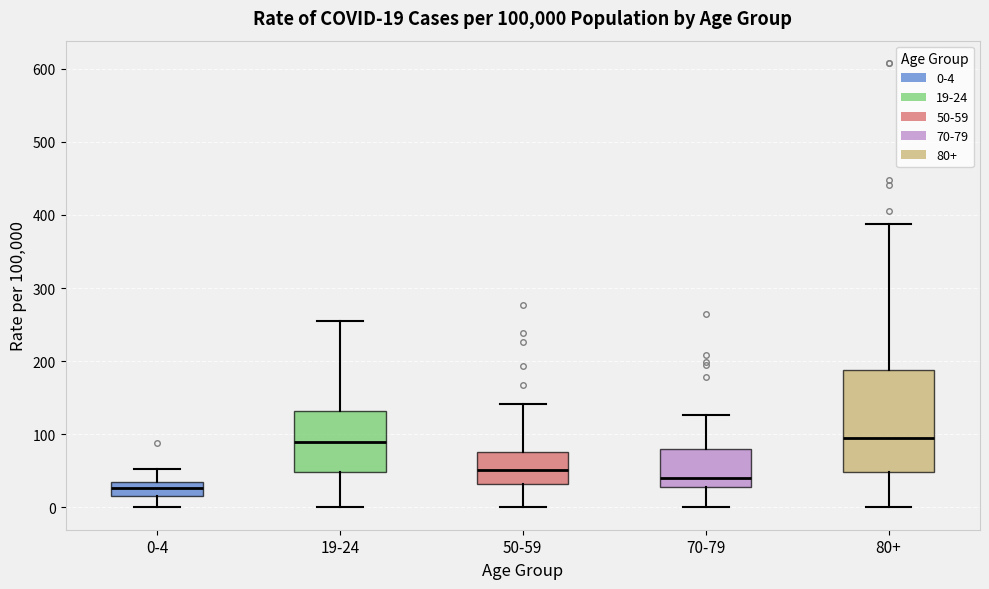

Which box has the lowest median line?

0-4